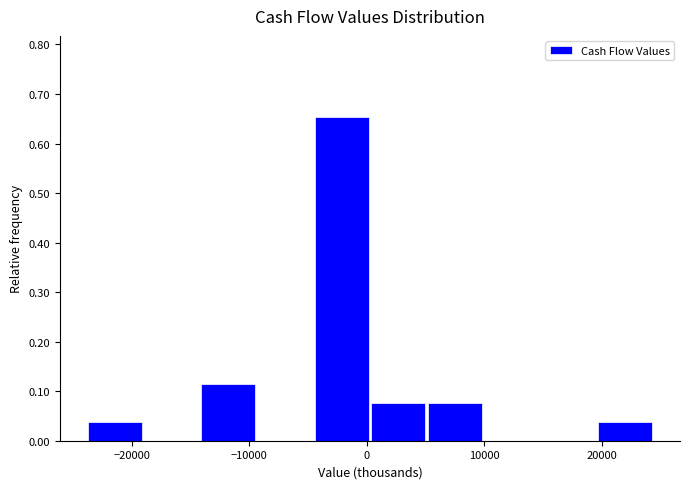

Over which range of the x-axis is the bar tallest?

-4000 to 0